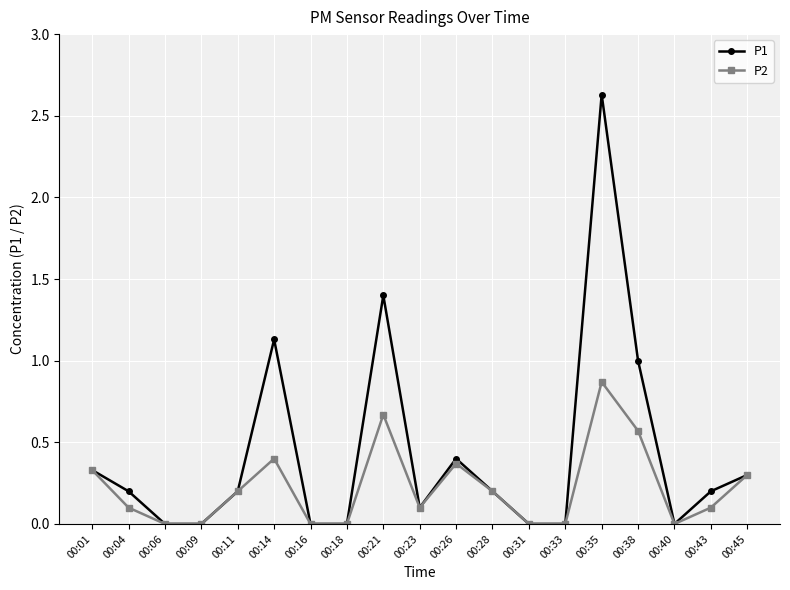

True or false: P1 has more than 1 interior local peaks.

True